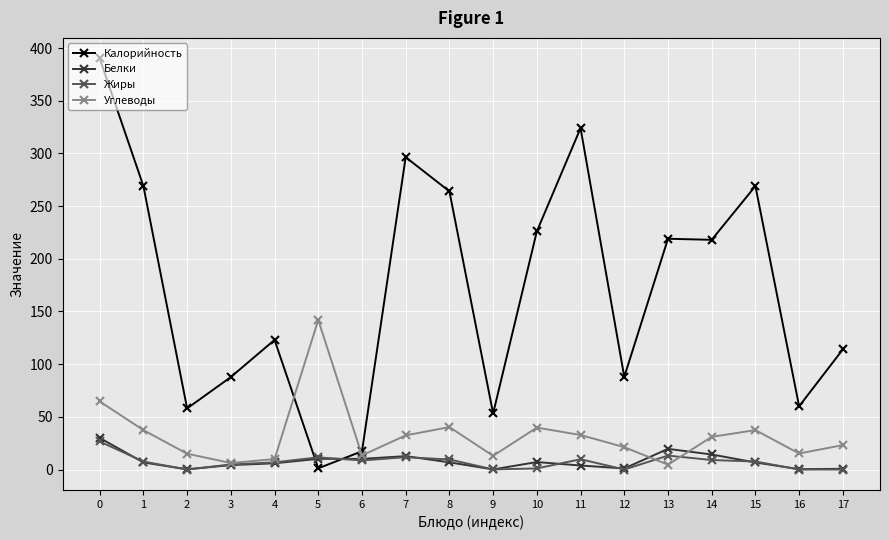

What are all the series names shown in the legend?

Калорийность, Белки, Жиры, Углеводы